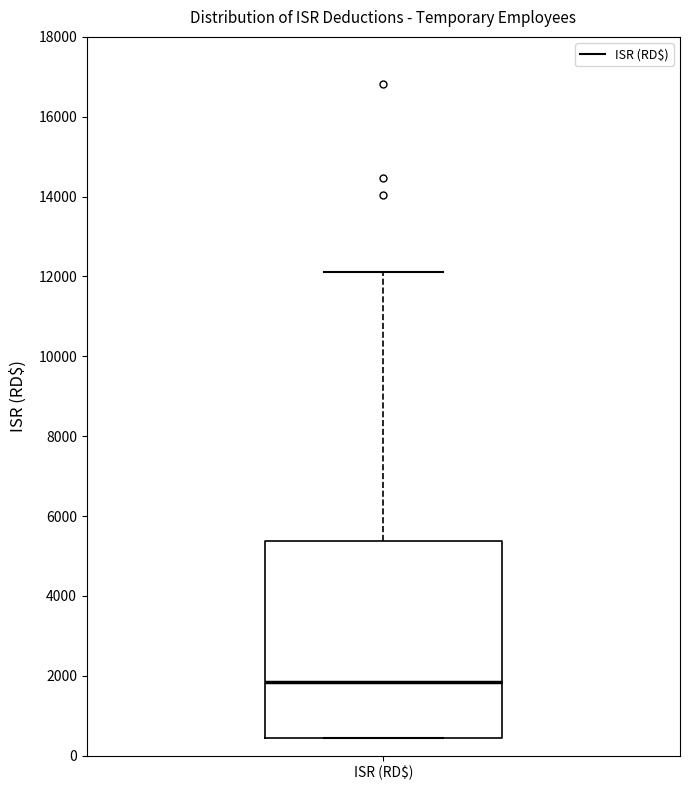

Where does the upper whisker of the box for ISR (RD$) end on the y-axis? The values are not printed on the chart, so give them approximately, as read against the axis.

12200